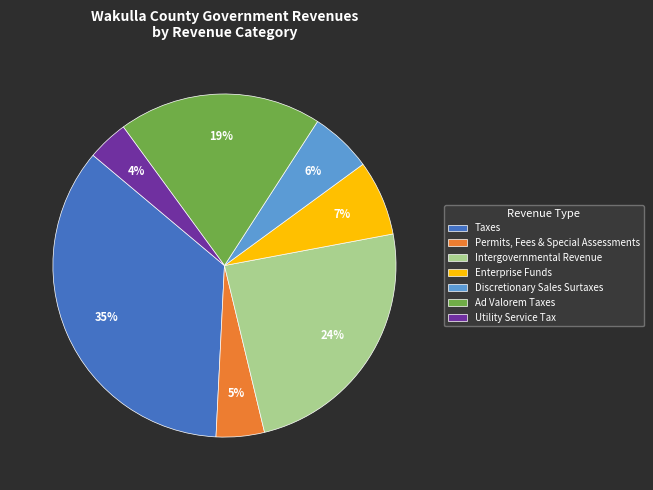

What percentage is the Taxes slice, to the nearest percent?

35%